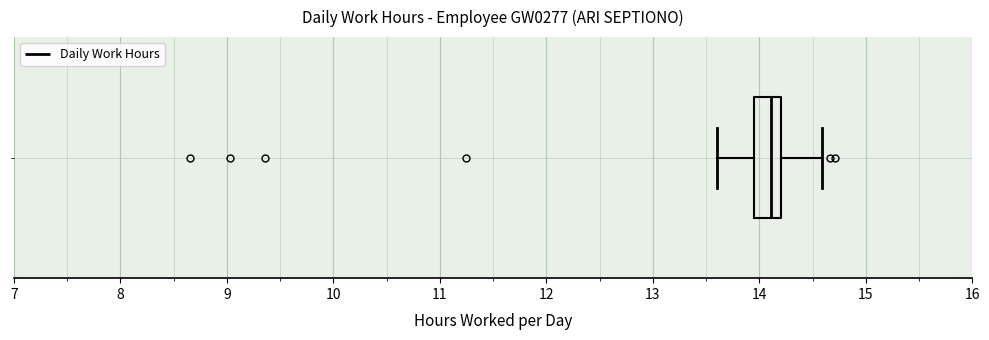

Transcribe this box plot: give where the median line is, the range the box spans, and where the two whiskers end, as read against the x-axis. The values are not printed on the chart, so give them approximately, as read against the axis.

median 14.1, box 13.9 to 14.2, whiskers 13.6 to 14.6